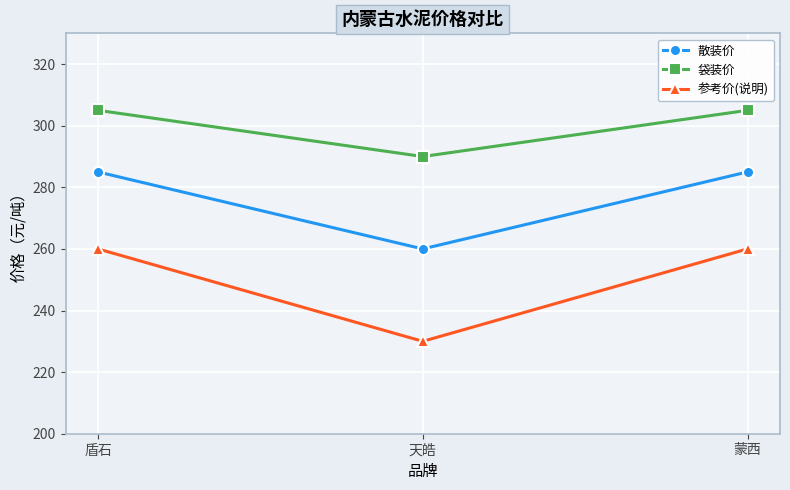

What position from the right is 天皓?

2